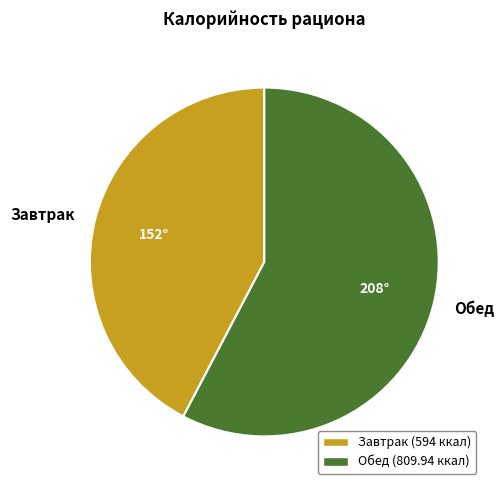

The Обед slice represents 66% of the pie. True or false?

False